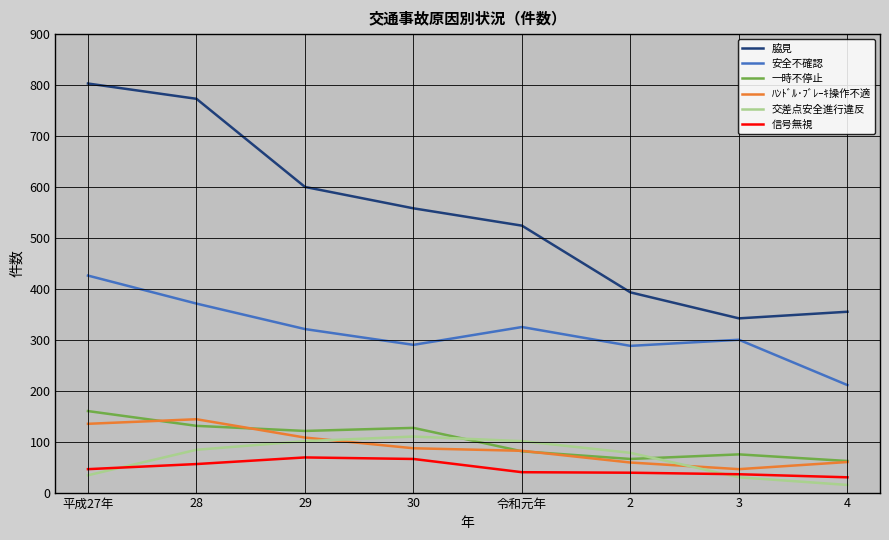

How many series are shown in this chart?

6